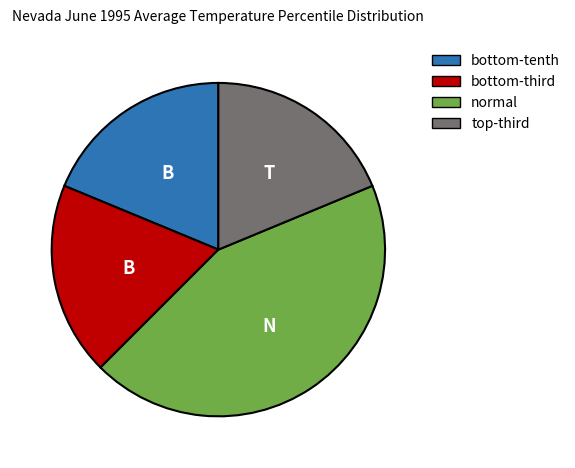

Does any single category account for the majority?

No